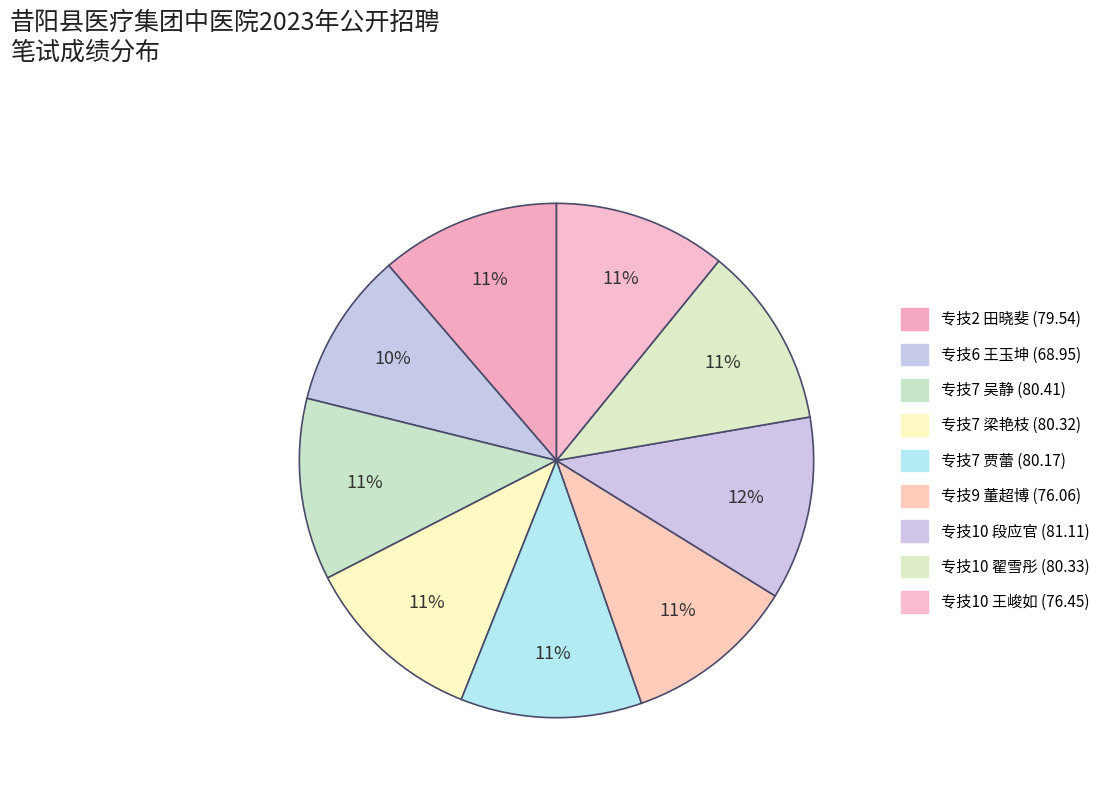

Count the number of slices in the pie.

9